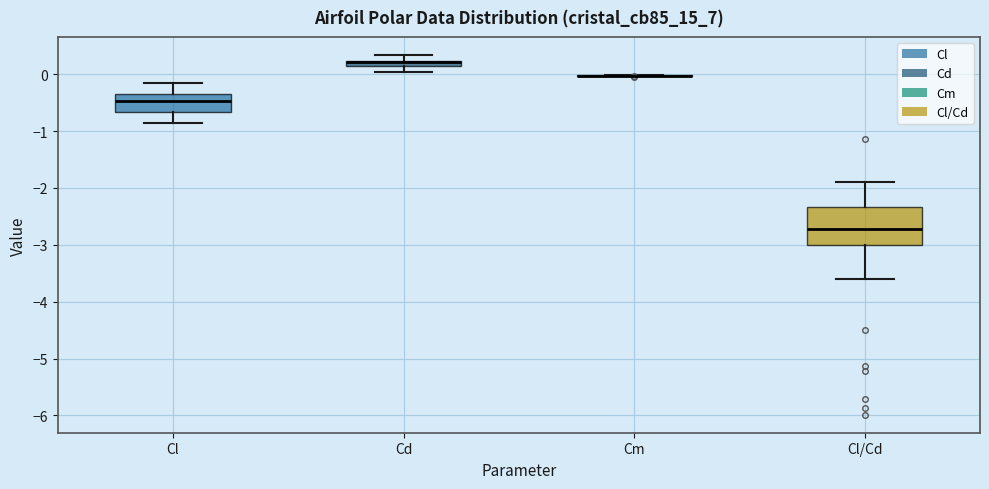

Which box is the tallest, from its lower edge to its upper edge?

Cl/Cd